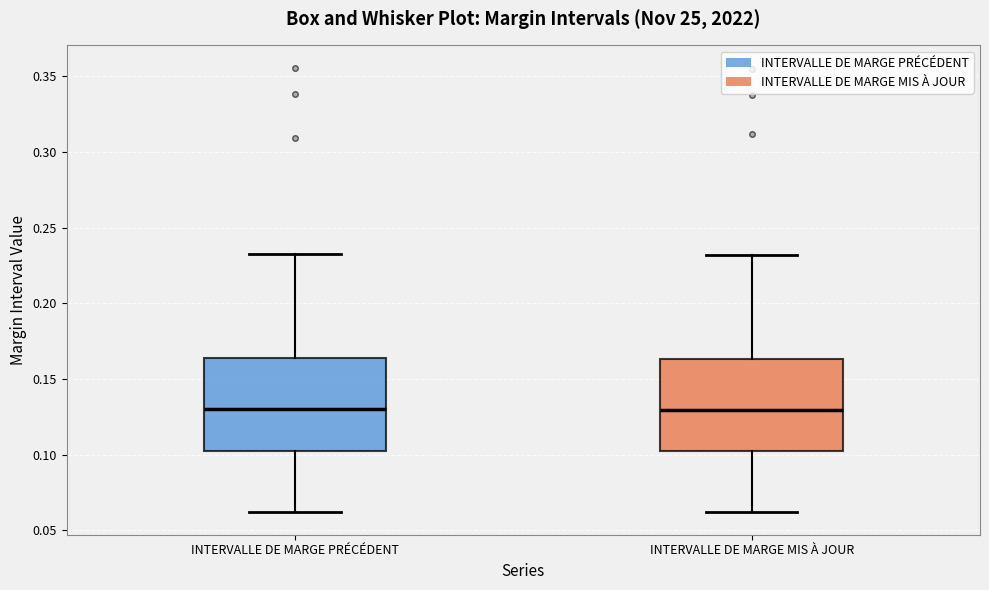

Reading left to right, transcribe this box plot: for each box, give where its median line is, the range the box spans, and where its two whiskers end, as read against the y-axis. The values are not printed on the chart, so give them approximately, as read against the axis.

INTERVALLE DE MARGE PRÉCÉDENT: median 0.130, box 0.100 to 0.165, whiskers 0.060 to 0.235
INTERVALLE DE MARGE MIS À JOUR: median 0.130, box 0.100 to 0.165, whiskers 0.060 to 0.230